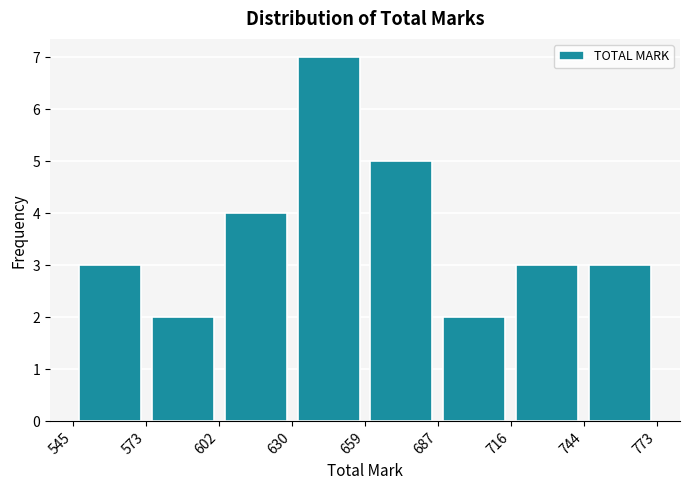

How tall is the bar that spans 630 to 659 on the x-axis? The values are not printed on the chart, so give them approximately, as read against the axis.

7